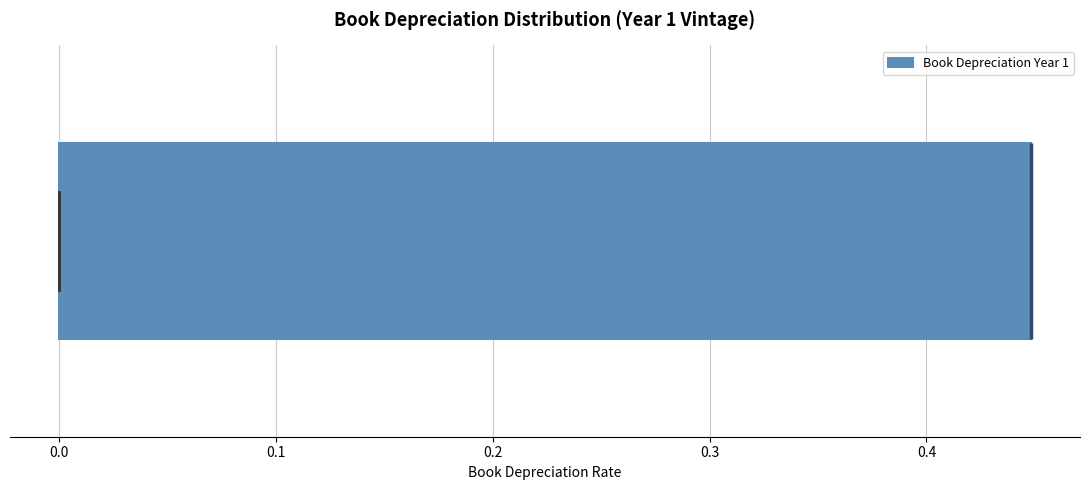

Transcribe this box plot: give where the median line is, the range the box spans, and where the two whiskers end, as read against the x-axis. The values are not printed on the chart, so give them approximately, as read against the axis.

median 0.45 (drawn on the box's right edge), box 0.00 to 0.45, whiskers 0.00 to 0.45